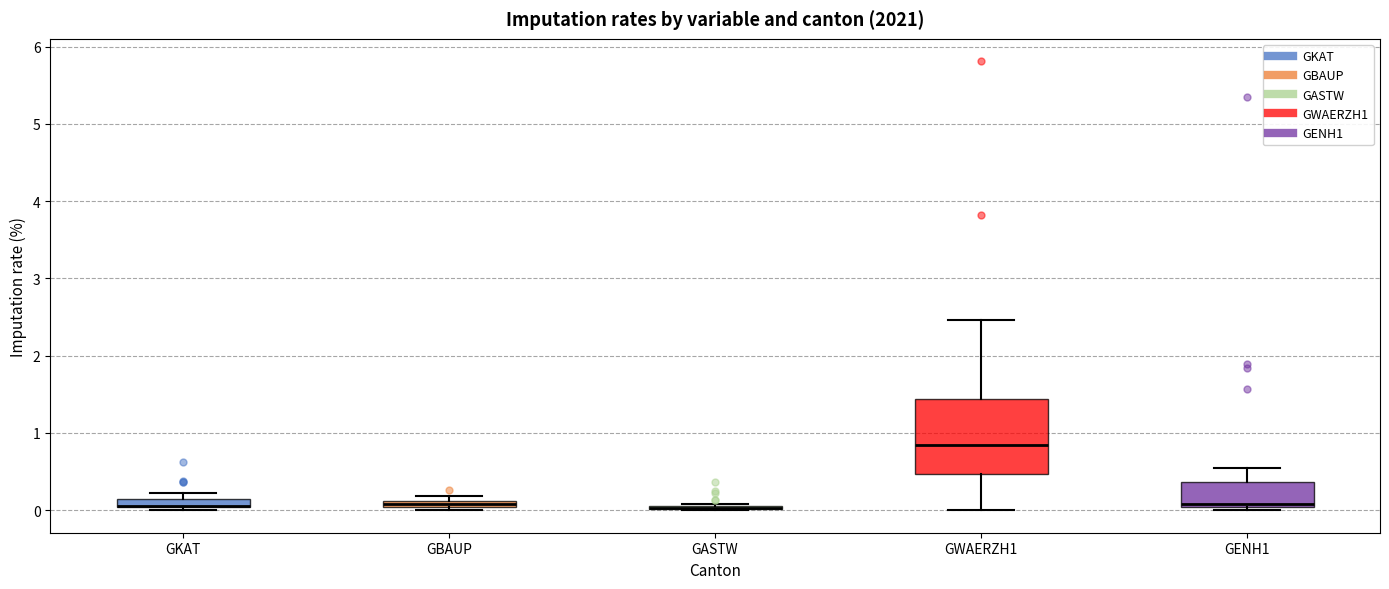

Where does the lower whisker of the box for GWAERZH1 end on the y-axis? The values are not printed on the chart, so give them approximately, as read against the axis.

0.0